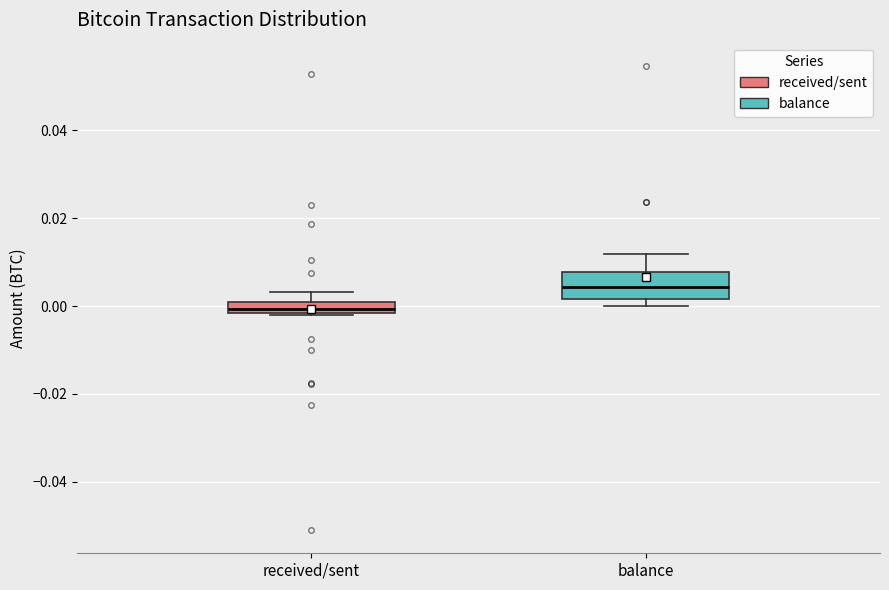

Where does the upper whisker of the box for balance end on the y-axis? The values are not printed on the chart, so give them approximately, as read against the axis.

0.012